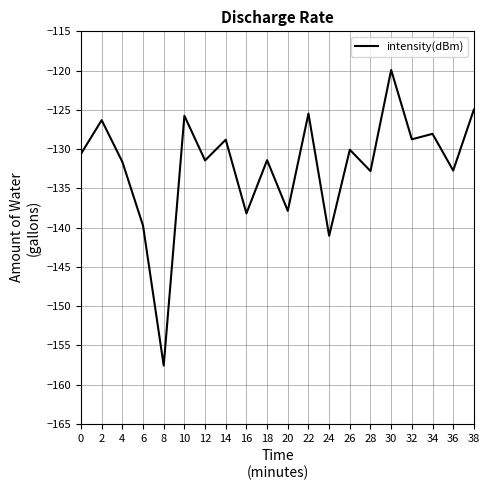

What is the maximum value shown in the chart?

-119.9